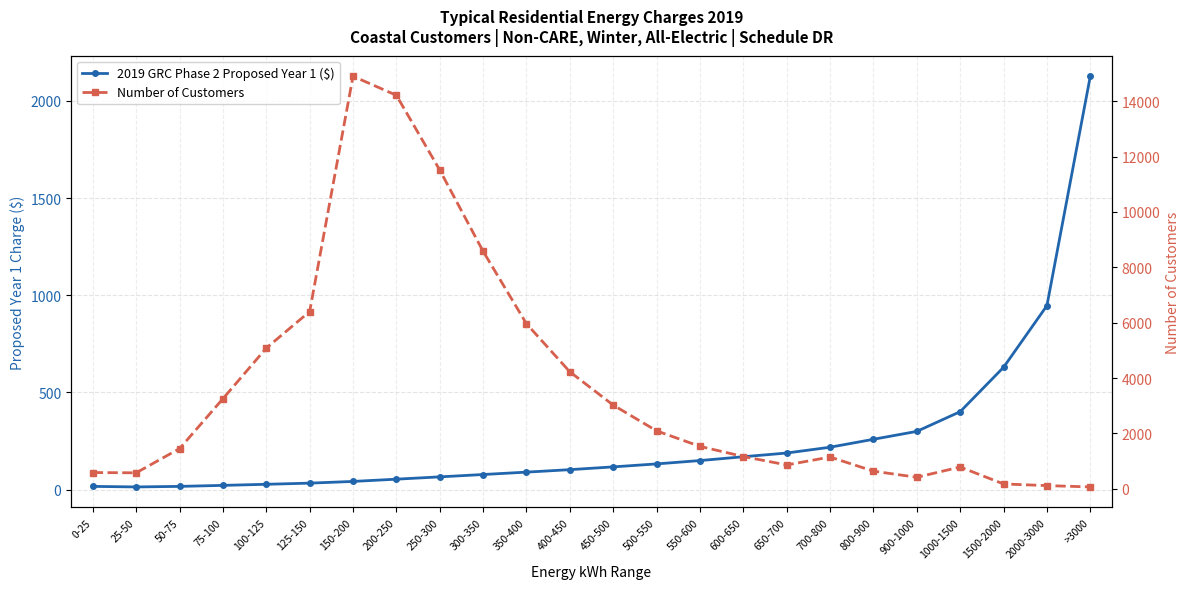

What position from the right is >3000?

1